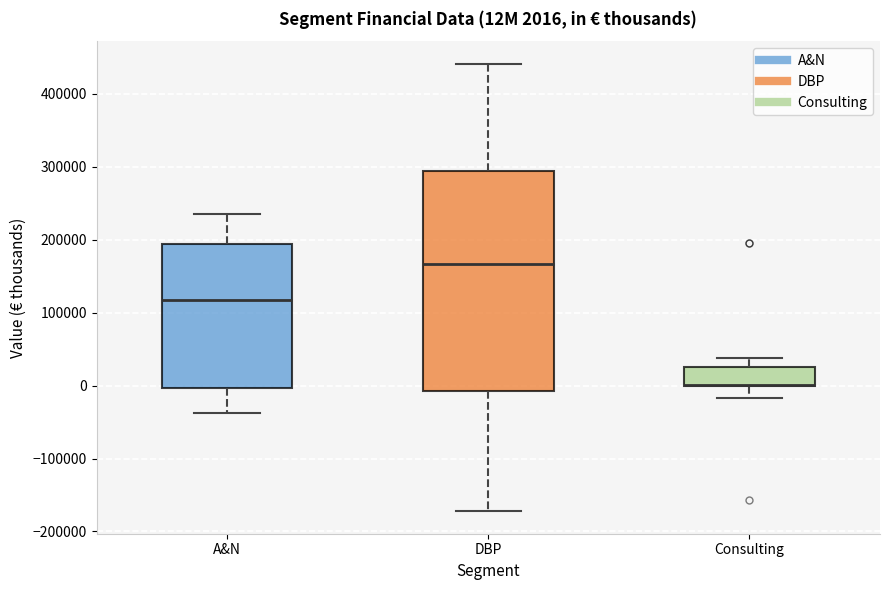

Which box is the tallest, from its lower edge to its upper edge?

DBP